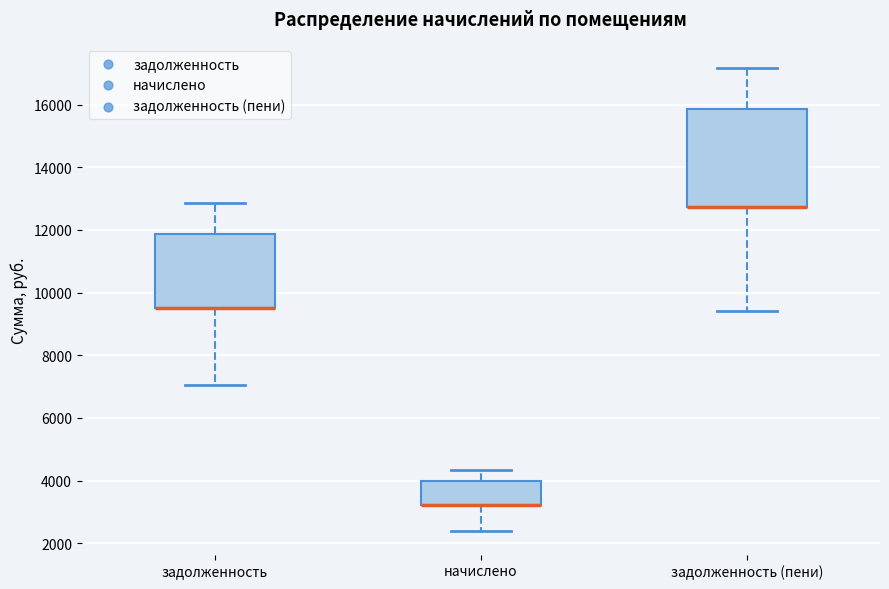

Where is the upper edge of the box for начислено on the y-axis? The values are not printed on the chart, so give them approximately, as read against the axis.

4000